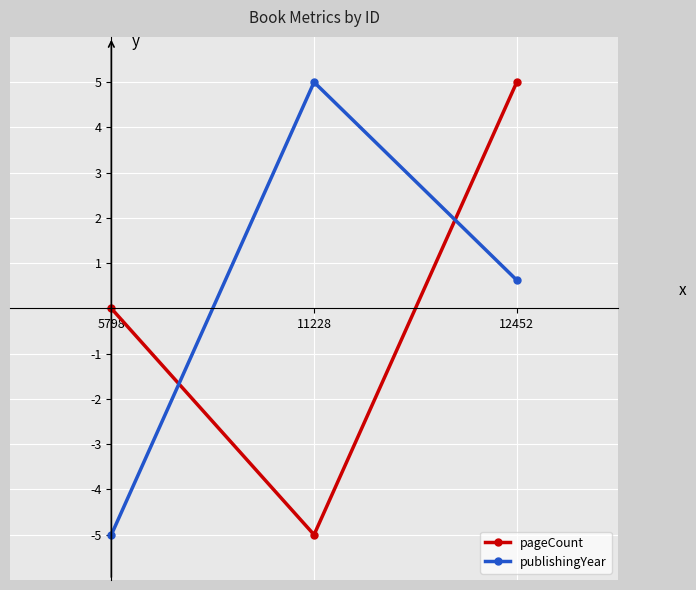

What is the sum of the pageCount values at 5798 and 12452?

5.0